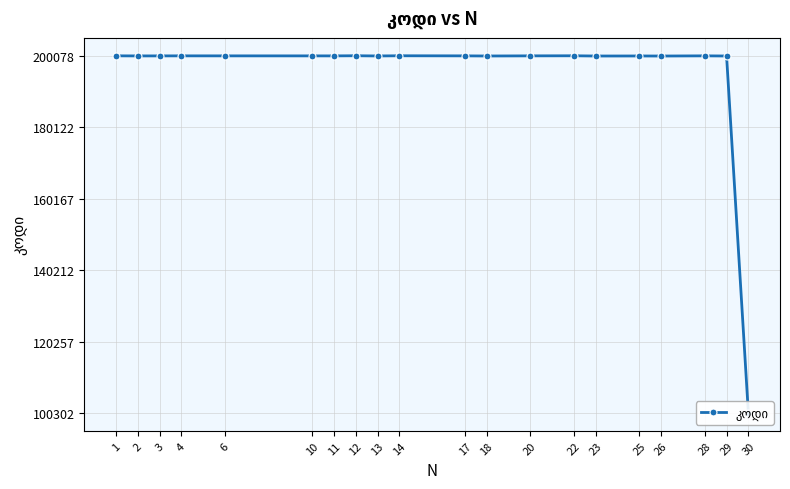

List the labels in order of value, largest first.

12, 14, 22, 1, 28, 4, 20, 17, 6, 10, 11, 3, 2, 13, 25, 18, 29, 23, 26, 30